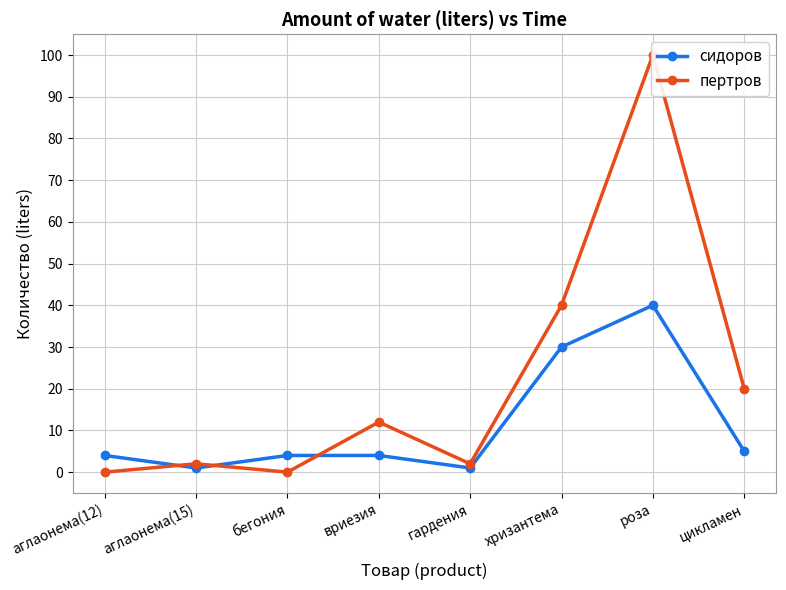

After their last crossing, which series has the higher values: сидоров or пертров?

пертров